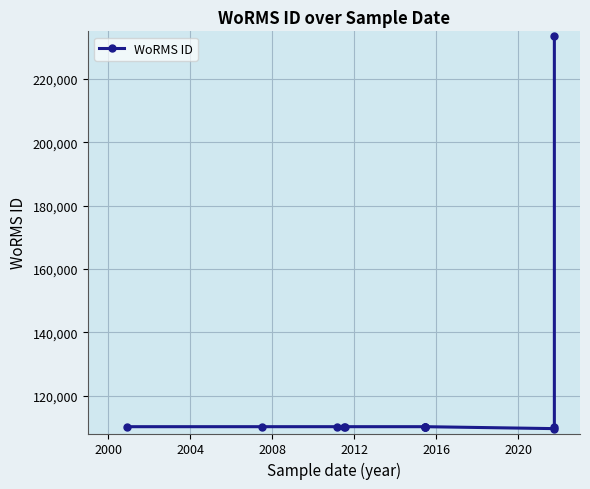

What is the difference between the maximum and minimum values?

124085